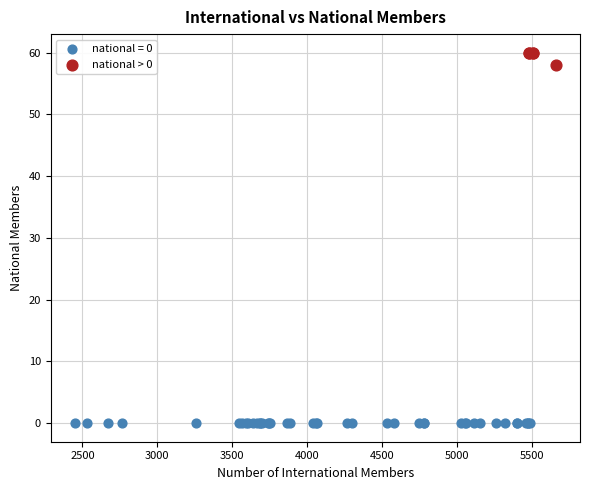

Which series reaches the maximum Y coordinate?

national > 0